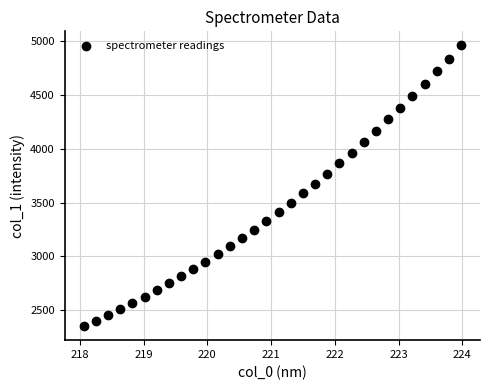

What is the range of Y values (max minus min)?

2610.8